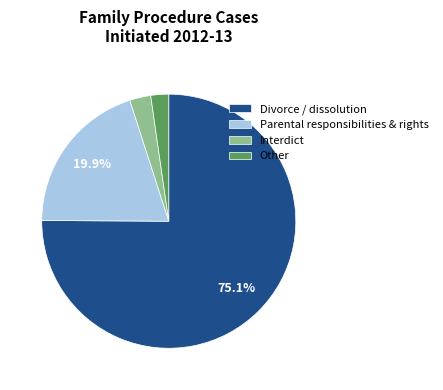

How many slices are in this pie chart?

4